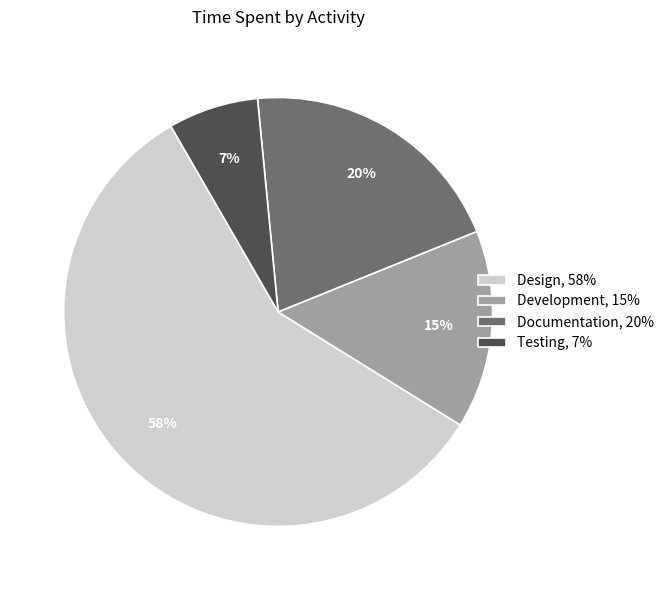

Count the number of slices in the pie.

4